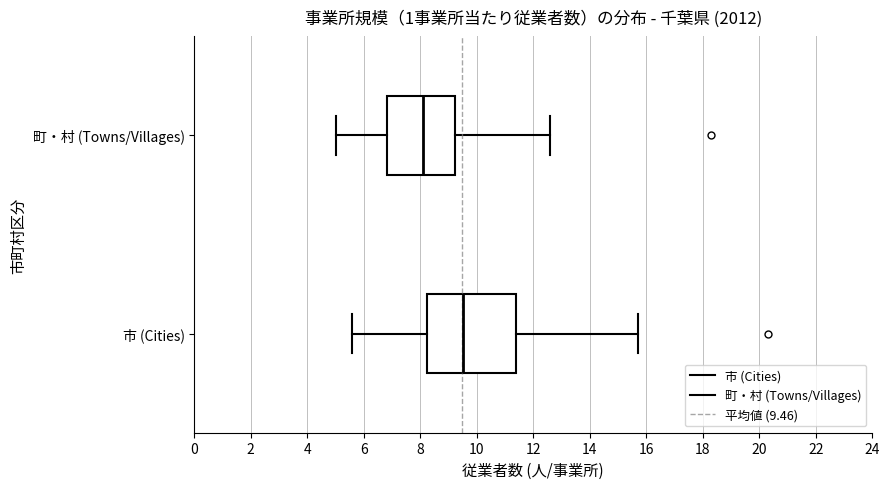

Reading bottom to top, transcribe this box plot: for each box, give where its median line is, the range the box spans, and where its two whiskers end, as read against the x-axis. The values are not printed on the chart, so give them approximately, as read against the axis.

市 (Cities): median 9.6, box 8.2 to 11.4, whiskers 5.6 to 15.8
町・村 (Towns/Villages): median 8.2, box 6.8 to 9.2, whiskers 5.0 to 12.6